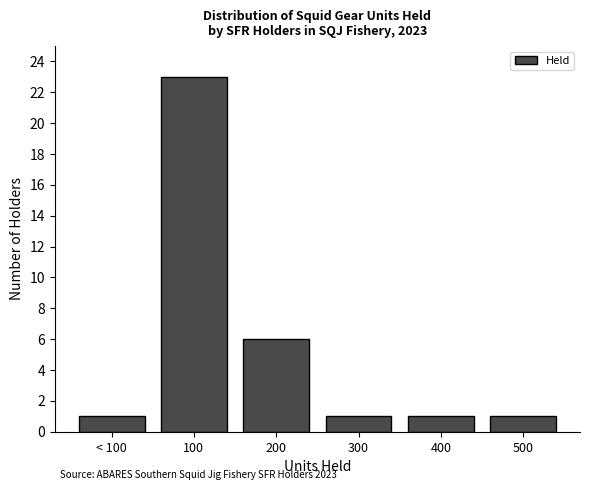

Reading left to right, transcribe all the data shown in this chart.

1	23	6	1	1	1